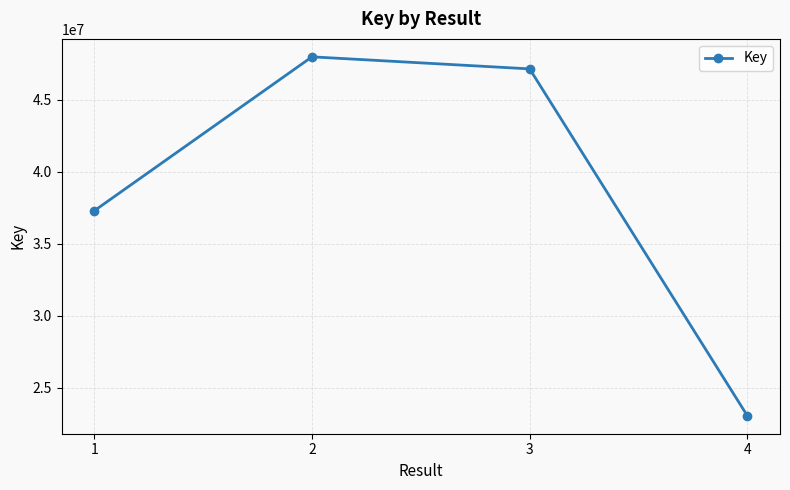

What is the approximate value at 3, to the nearest 10?

47159460